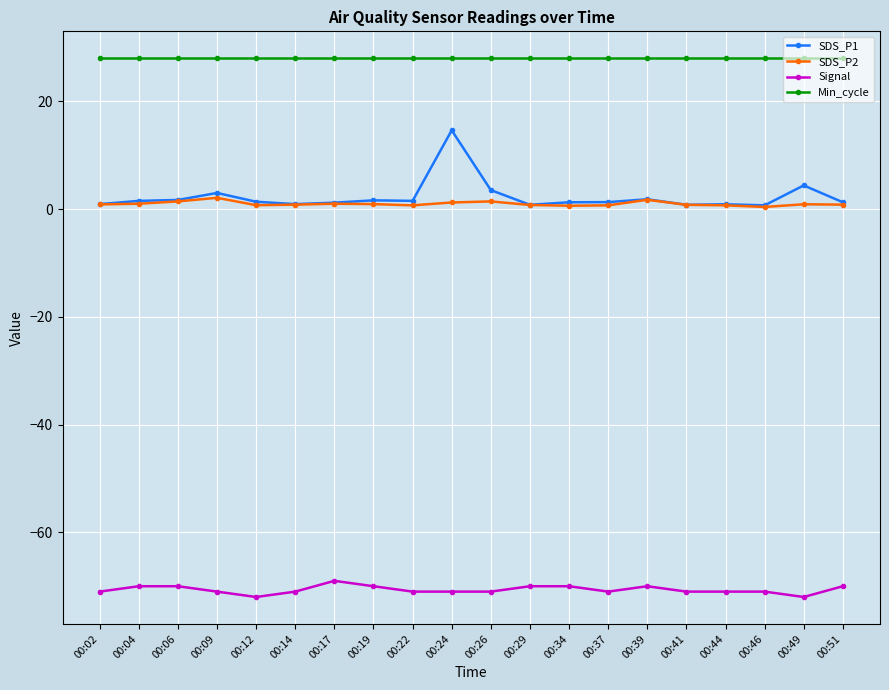

True or false: SDS_P1 and Signal cross at least once.

False